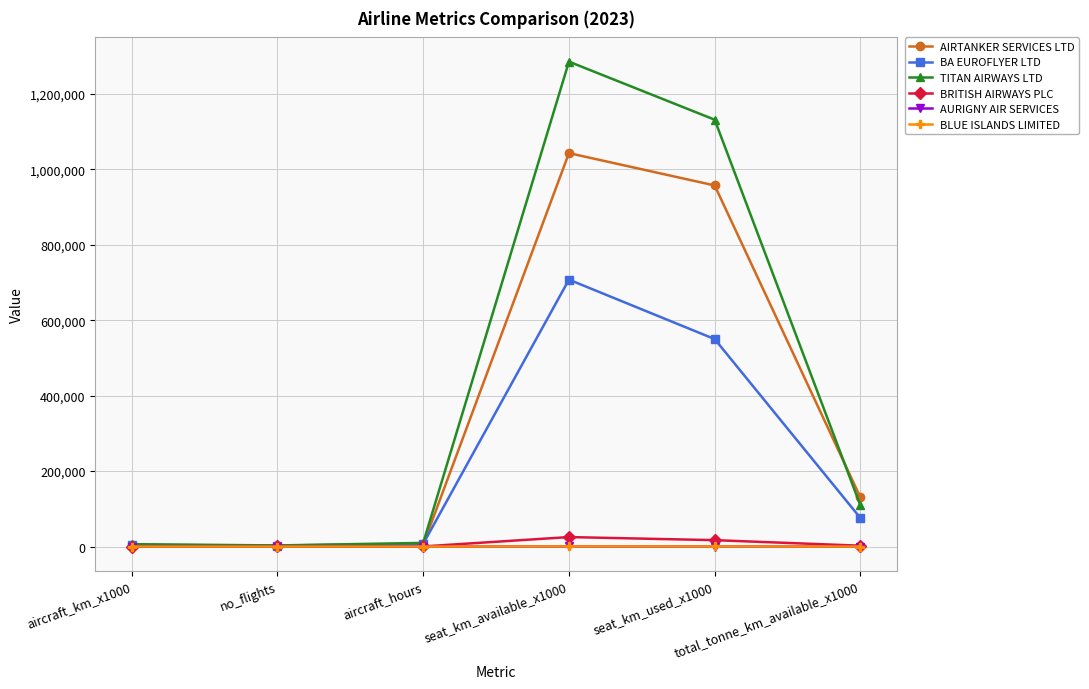

What is the lowest value of the BA EUROFLYER LTD series?

2827.0